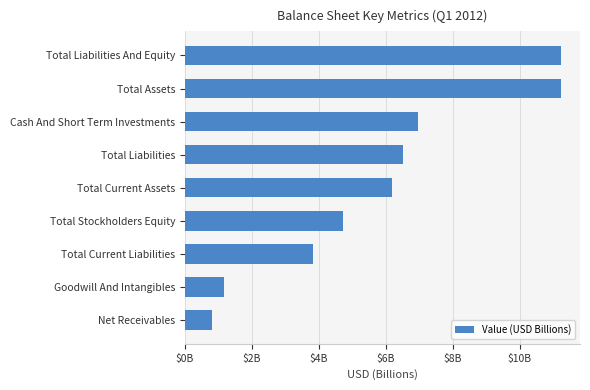

Does the chart contain any negative values?

No